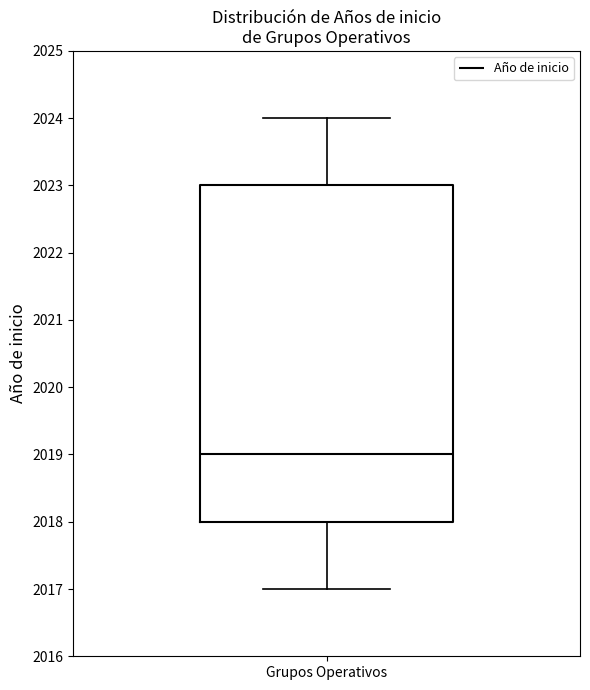

Transcribe this box plot: give where the median line is, the range the box spans, and where the two whiskers end, as read against the y-axis. The values are not printed on the chart, so give them approximately, as read against the axis.

median 2019, box 2018 to 2023, whiskers 2017 to 2024